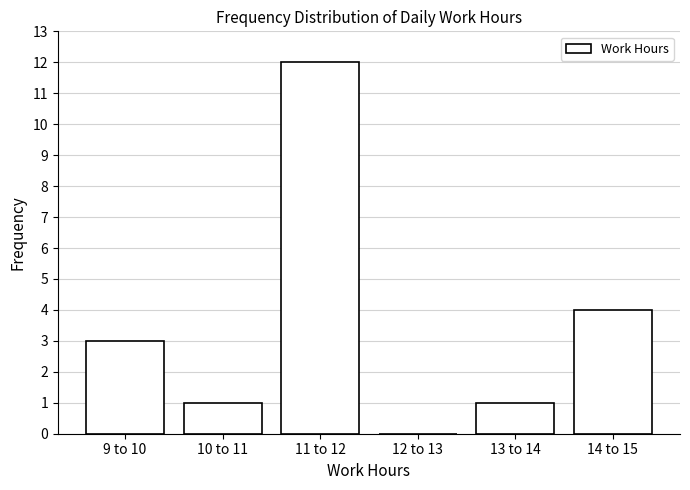

Reading right to left, transcribe all the data shown in this chart.

14 to 15=4	13 to 14=1	12 to 13=0	11 to 12=12	10 to 11=1	9 to 10=3